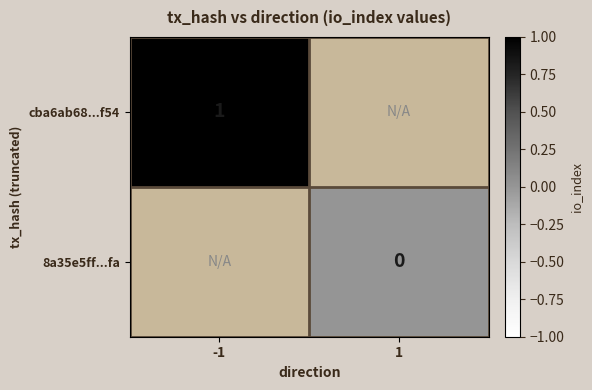

How many distinct data groups are displayed?

2